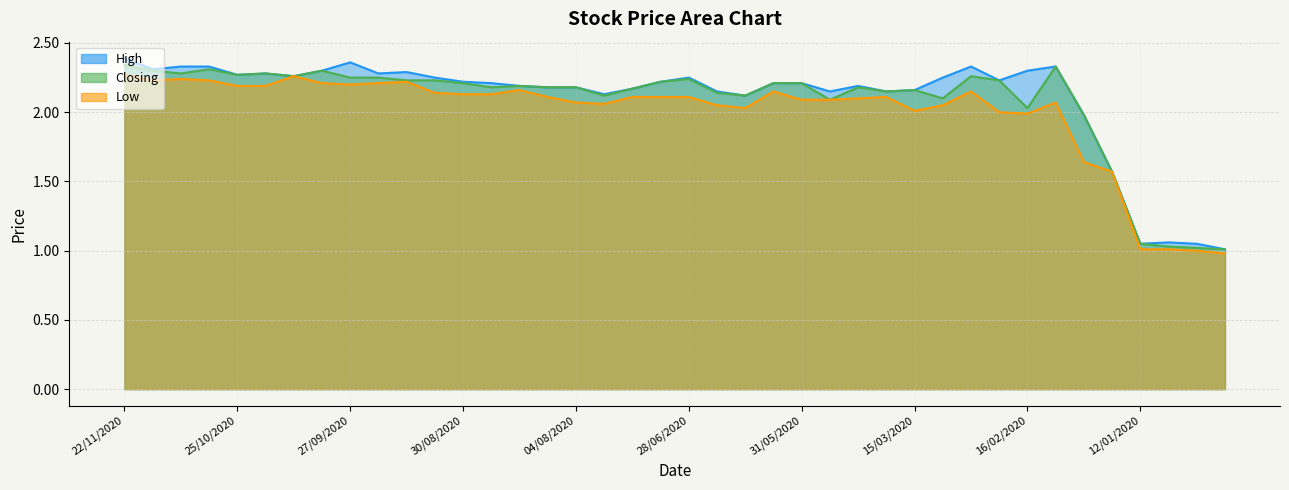

Which category has the lowest value across all series?

22/12/2019